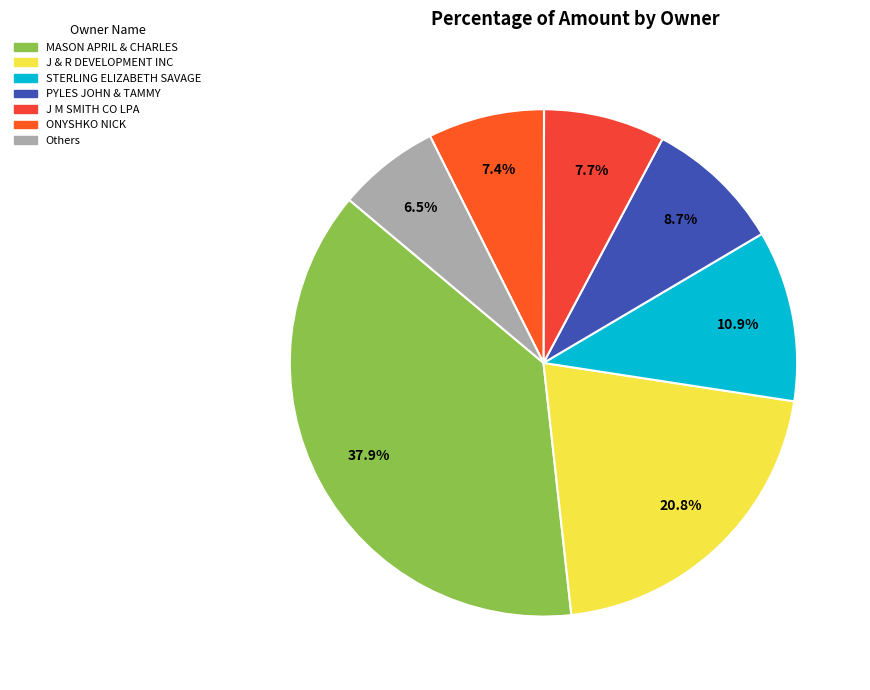

How many segments does this pie chart have?

7